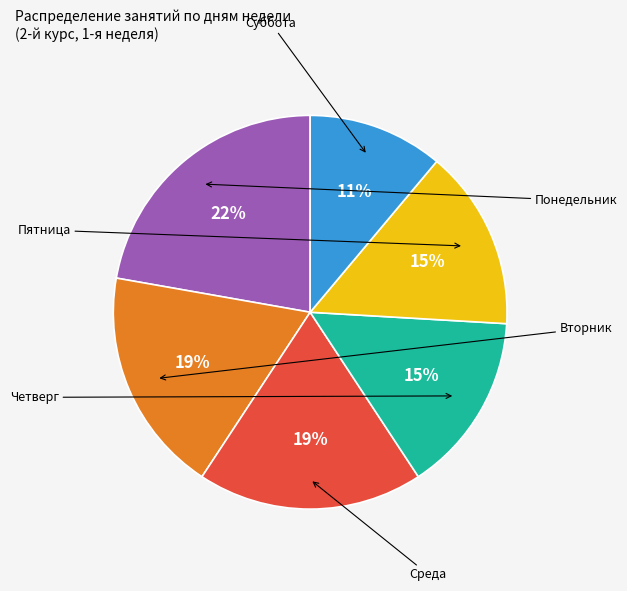

Which slice is the largest?

Понедельник